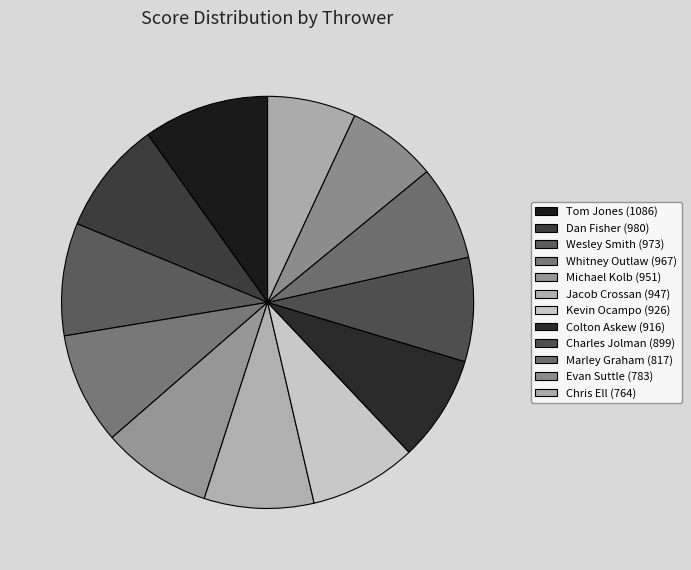

Rank the categories by value from highest to lowest.

Tom Jones, Dan Fisher, Wesley Smith, Whitney Outlaw, Michael Kolb, Jacob Crossan, Kevin Ocampo, Colton Askew, Charles Jolman, Marley Graham, Evan Suttle, Chris Ell